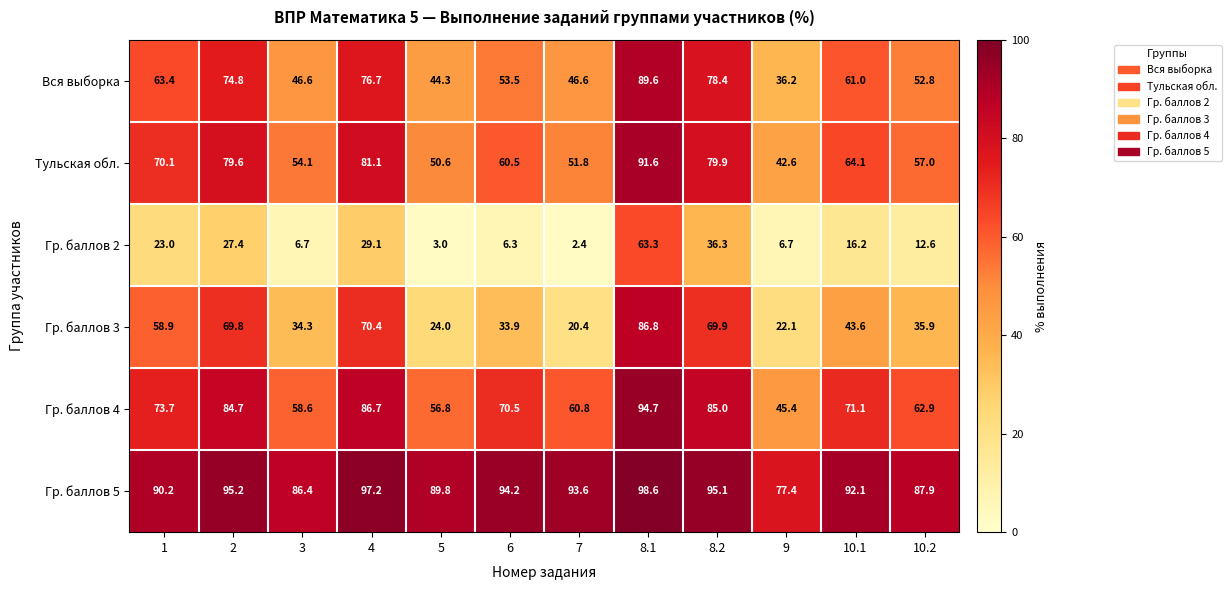

Which series has the largest range (max minus min)?

Гр. баллов 3